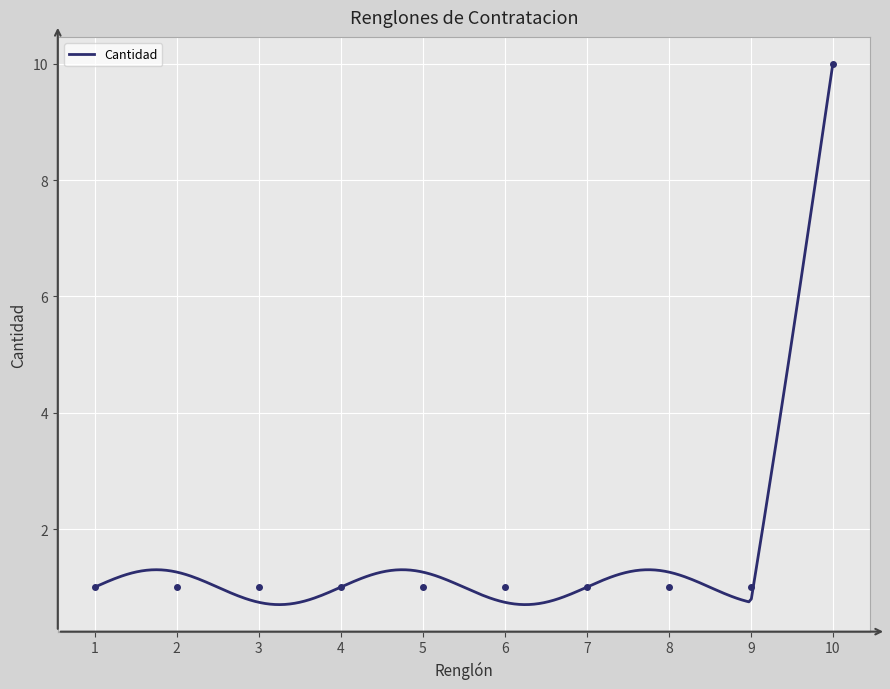

What is the difference between the maximum and minimum values?

9